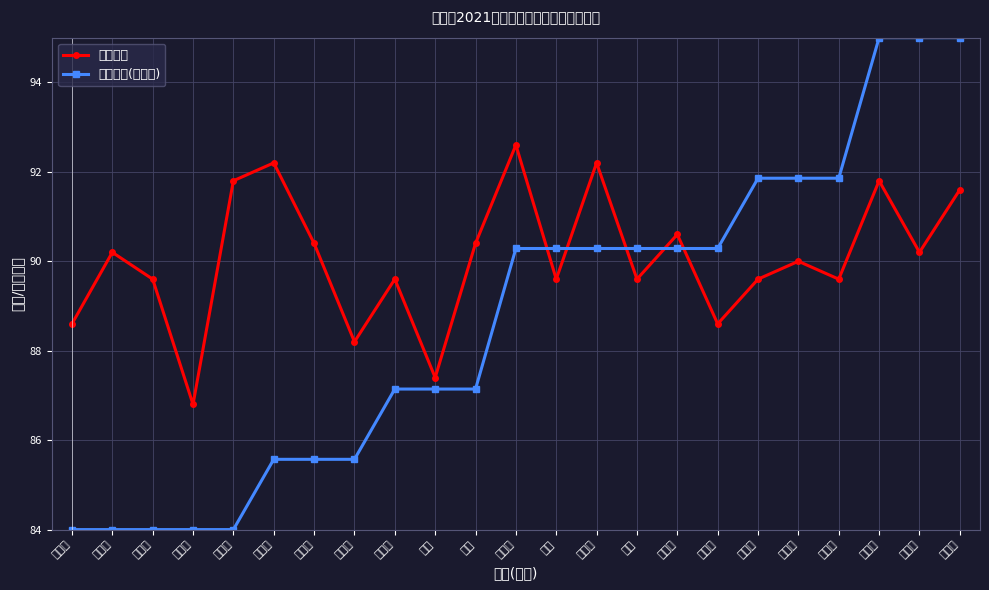

True or false: 岗位代码(标准化) has more than 2 points higher than both neighbors.

False